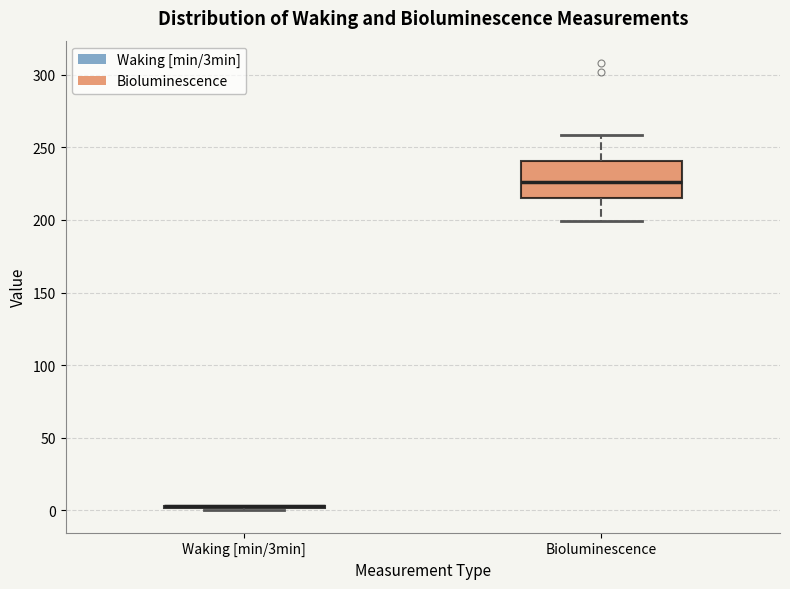

Reading left to right, transcribe this box plot: for each box, give where its median line is, the range the box spans, and where its two whiskers end, as read against the y-axis. The values are not printed on the chart, so give them approximately, as read against the axis.

Waking [min/3min]: box collapsed to a line at 5, whiskers 0 to 5
Bioluminescence: median 225, box 215 to 240, whiskers 200 to 260